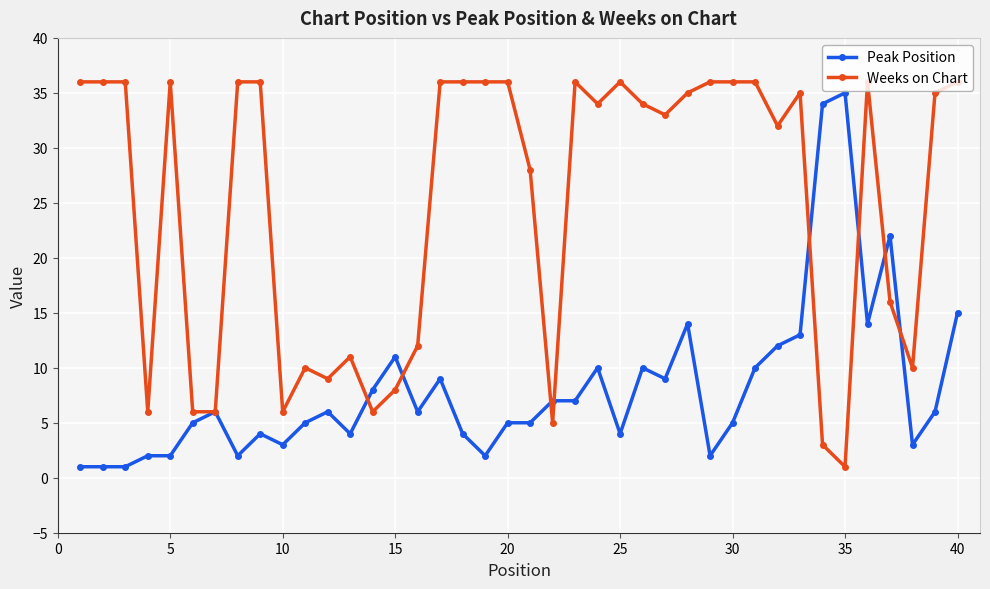

True or false: Weeks on Chart has more than 1 interior local peaks.

True